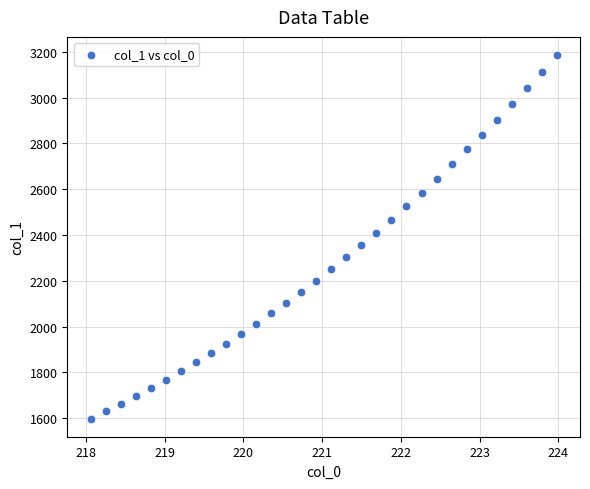

What Y value in the scatter plot is closest to 2392?

2409.7